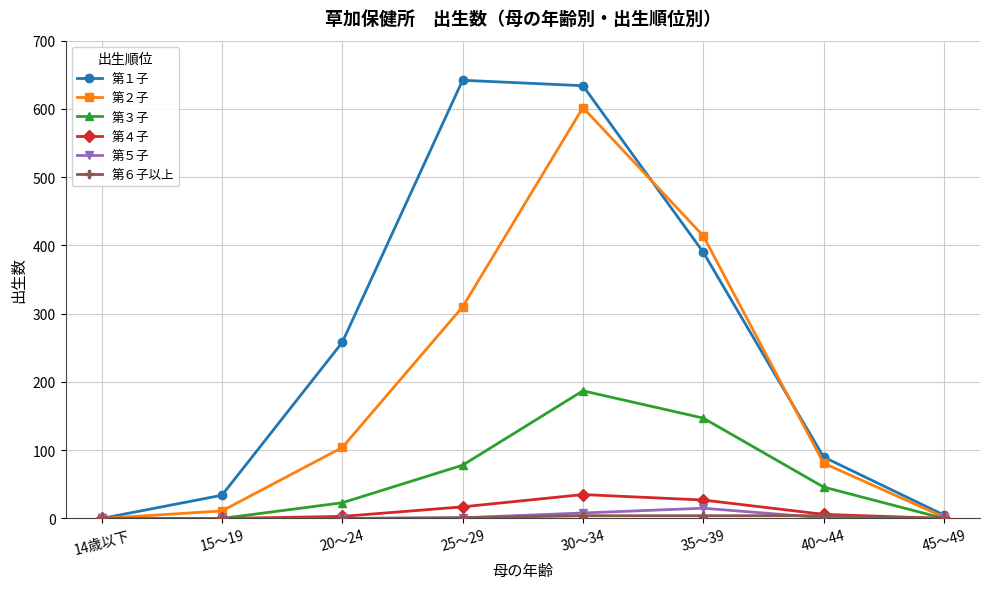

Which series has the largest range (max minus min)?

第１子